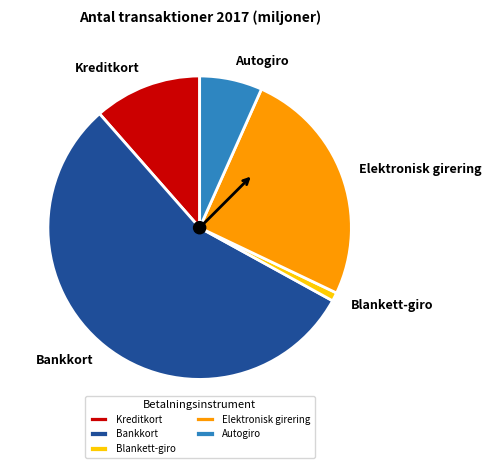

Is the sum of Elektronisk girering and Autogiro greater than half?

No